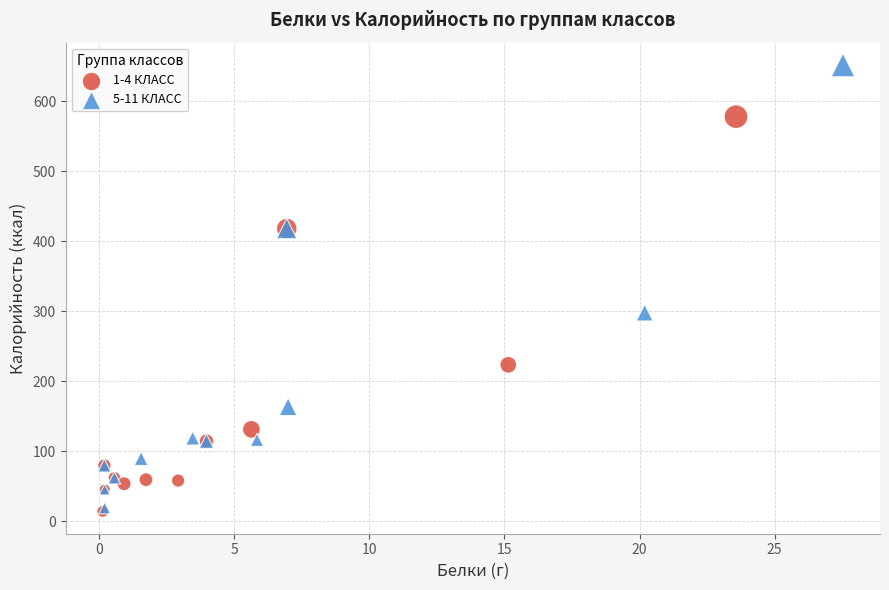

Which series has the widest spread of Y values?

5-11 КЛАСС